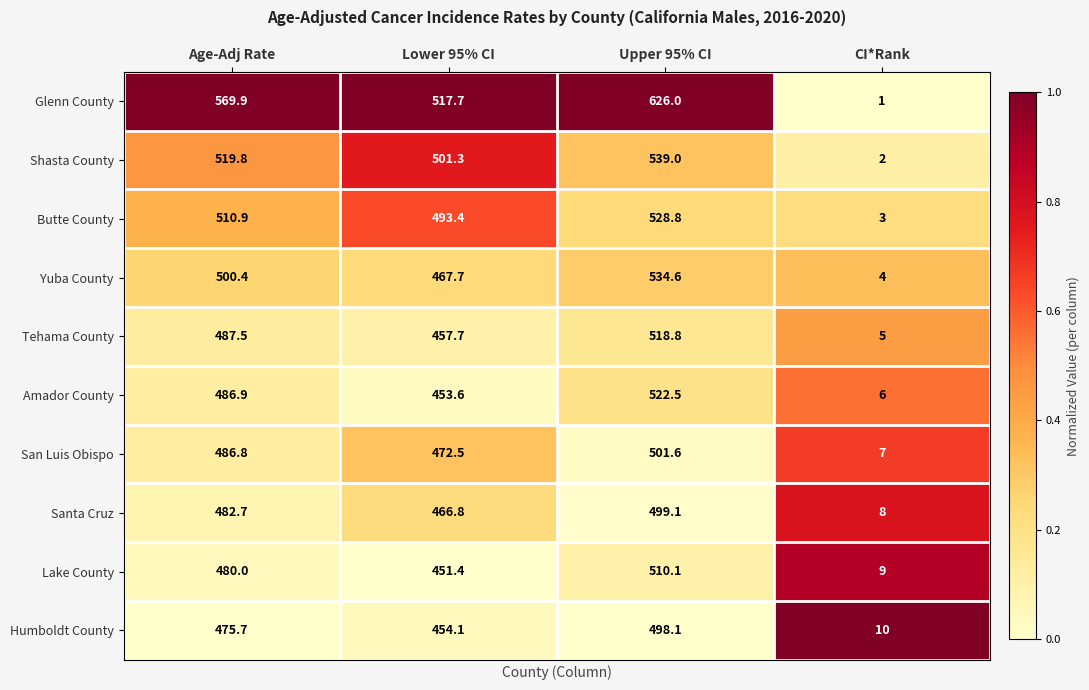

The value of Humboldt County at Lower 95% CI is 621.0. True or false?

False